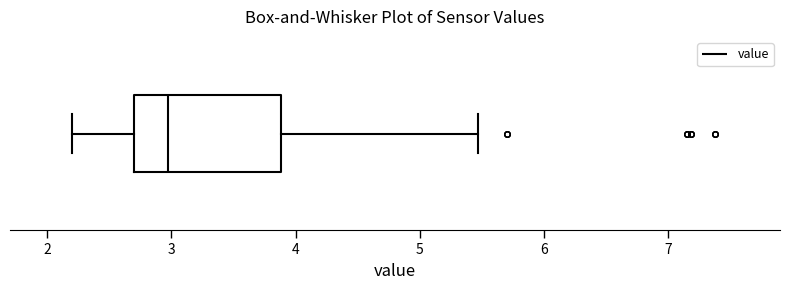

Where is the right edge of the box on the x-axis? The values are not printed on the chart, so give them approximately, as read against the axis.

3.9